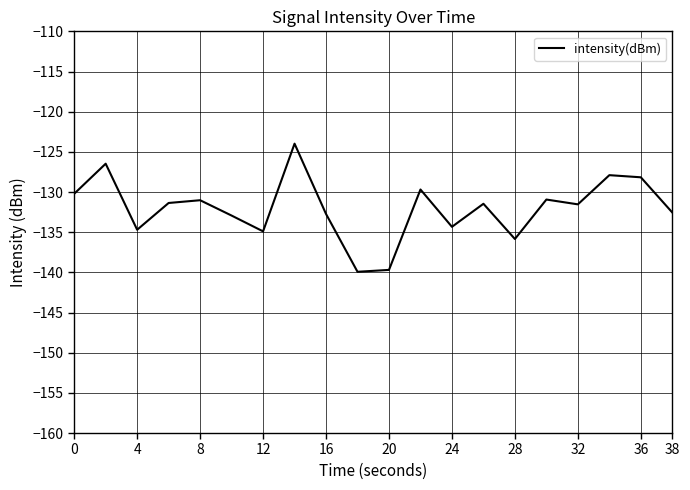

What is the maximum value shown in the chart?

-124.0